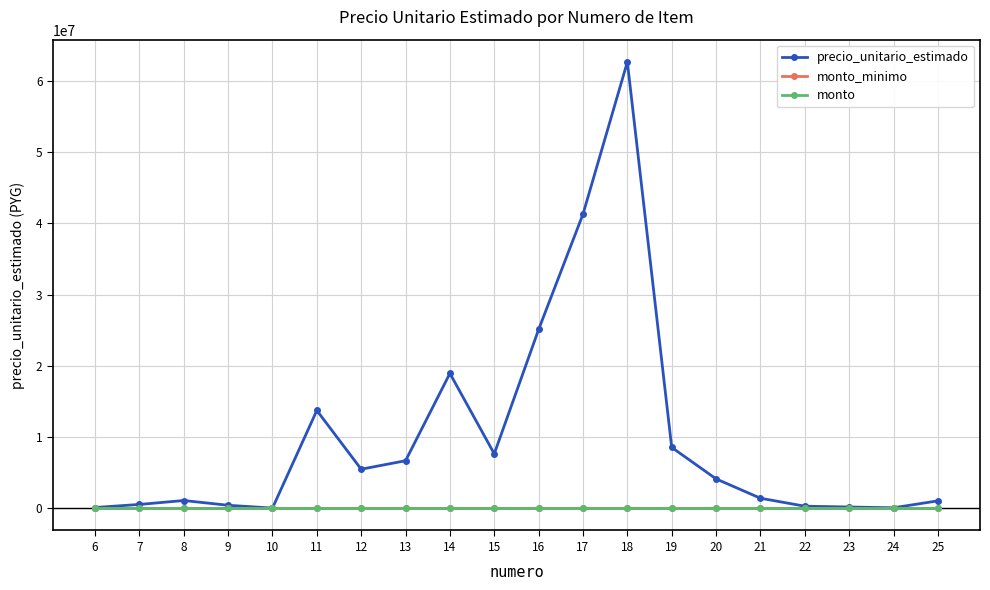

Reading left to right, what are all the values shown in this chart?

precio_unitario_estimado: 92029	522419	1075210	405946	9251	13728819	5471736	6665418	18934477	7639016	25106007	41306380	62688407	8537153	4113998	1397518	275774	162185	52525	1026178
monto_minimo: 0	0	0	0	0	0	0	0	0	0	0	0	0	0	0	0	0	0	0	0
monto: 0	0	0	0	0	0	0	0	0	0	0	0	0	0	0	0	0	0	0	0